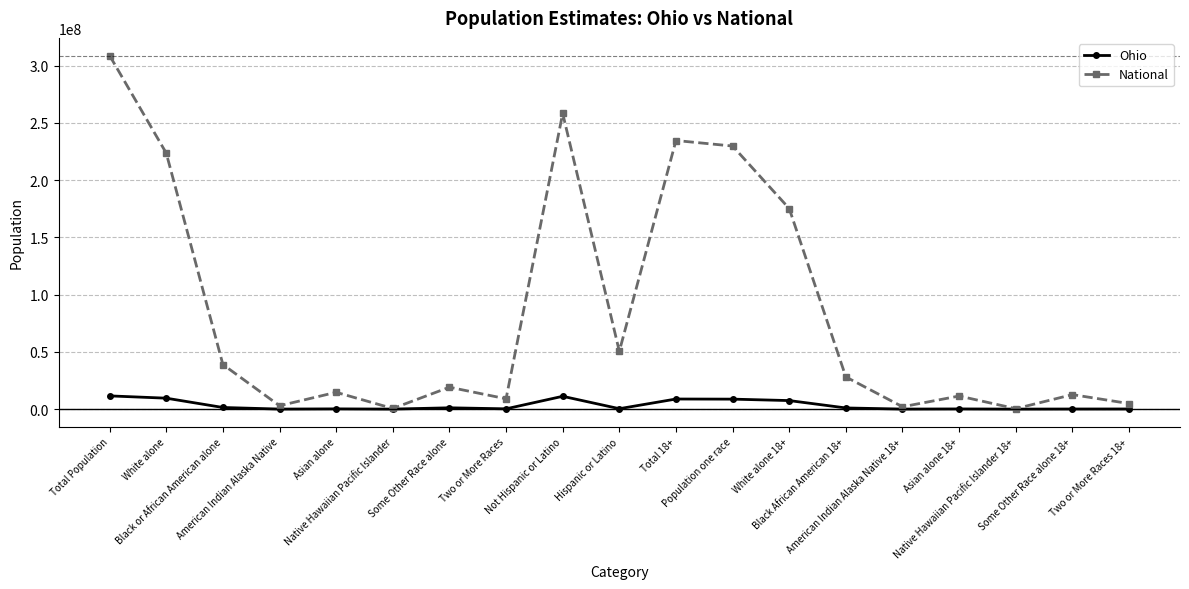

How many distinct data groups are displayed?

2